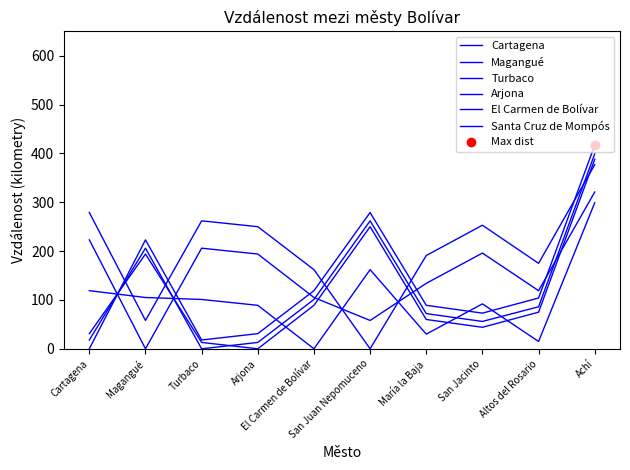

Reading left to right, transcribe all the data shown in this chart.

Cartagena: Cartagena=0	Magangué=223	Turbaco=18	Arjona=31	El Carmen de Bolívar=119	San Juan Nepomuceno=279	María la Baja=89	San Jacinto=73	Altos del Rosario=104	Achí=417
Magangué: Cartagena=223	Magangué=0	Turbaco=206	Arjona=194	El Carmen de Bolívar=105	San Juan Nepomuceno=58	María la Baja=134	San Jacinto=196	Altos del Rosario=119	Achí=321
Turbaco: Cartagena=18	Magangué=206	Turbaco=0	Arjona=13	El Carmen de Bolívar=101	San Juan Nepomuceno=262	María la Baja=72	San Jacinto=56	Altos del Rosario=86	Achí=399
Arjona: Cartagena=31	Magangué=194	Turbaco=13	Arjona=0	El Carmen de Bolívar=89	San Juan Nepomuceno=250	María la Baja=60	San Jacinto=44	Altos del Rosario=75	Achí=388
El Carmen de Bolívar: Cartagena=119	Magangué=105	Turbaco=101	Arjona=89	El Carmen de Bolívar=0	San Juan Nepomuceno=162	María la Baja=30	San Jacinto=92	Altos del Rosario=15	Achí=299
Santa Cruz de Mompós: Cartagena=279	Magangué=58	Turbaco=262	Arjona=250	El Carmen de Bolívar=162	San Juan Nepomuceno=0	María la Baja=191	San Jacinto=253	Altos del Rosario=175	Achí=377